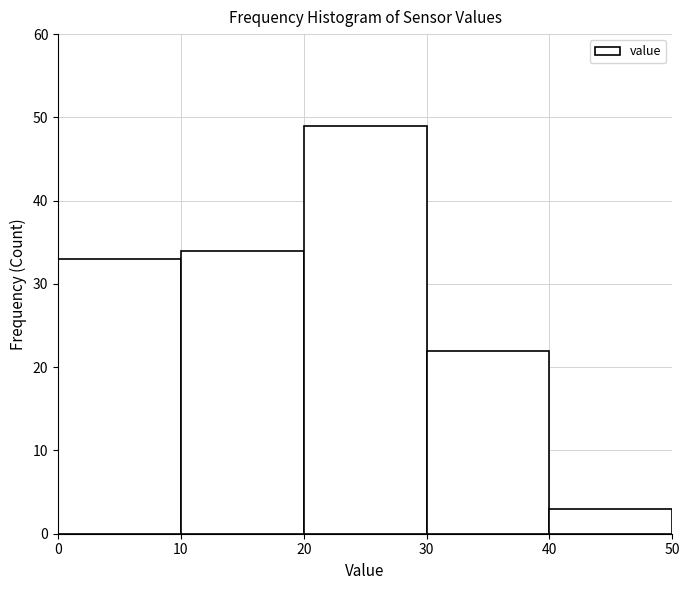

Which range on the x-axis has the tallest bar?

20 to 30